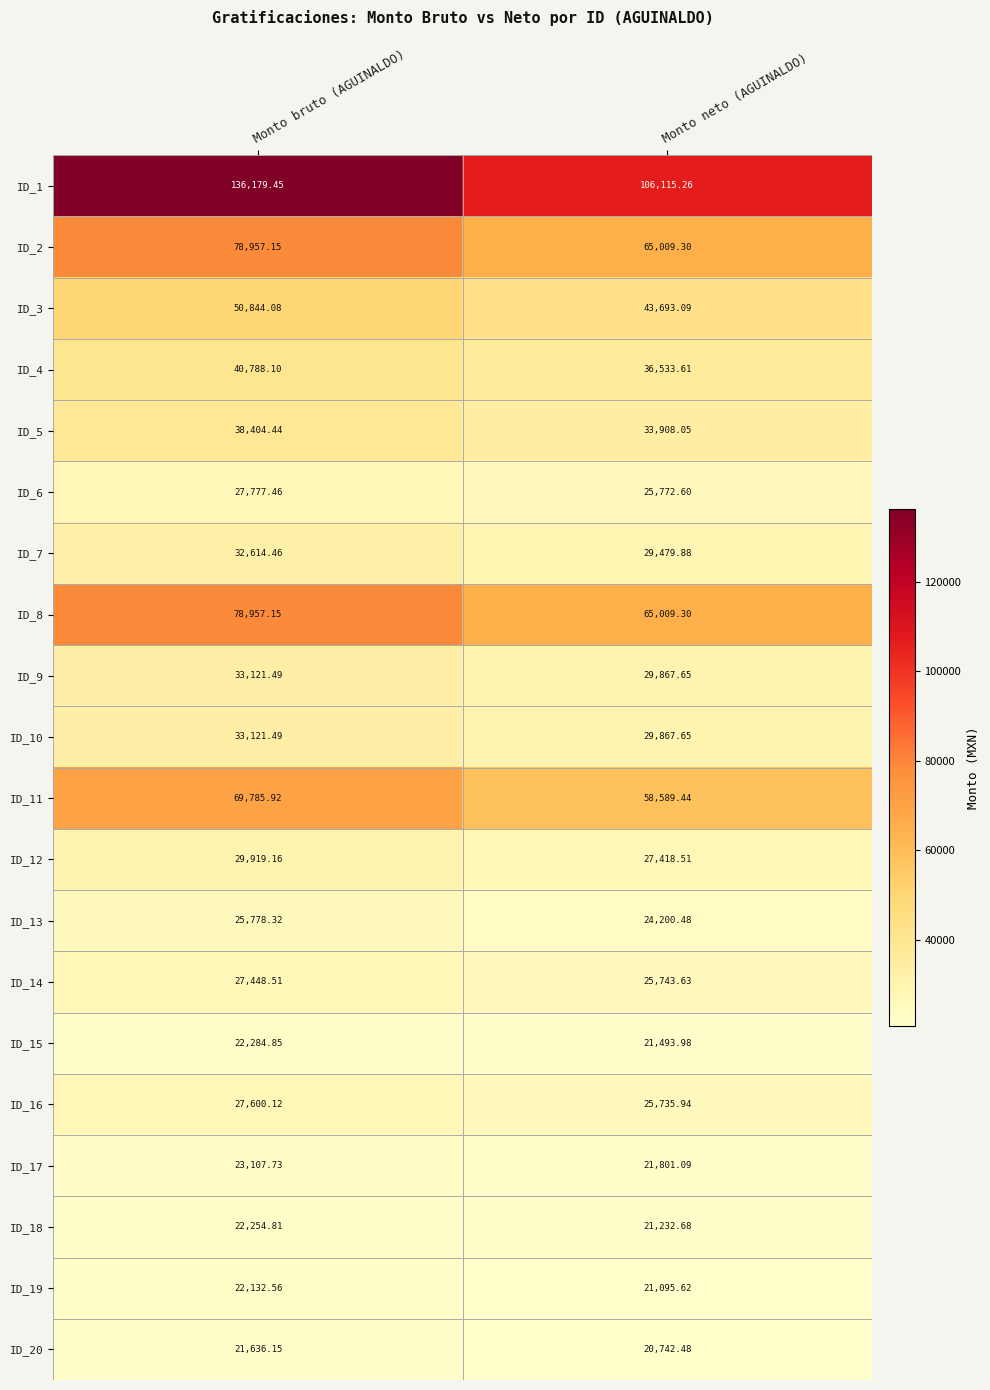

Where is ID_15 nearest to the value 21889?

Monto neto (AGUINALDO)